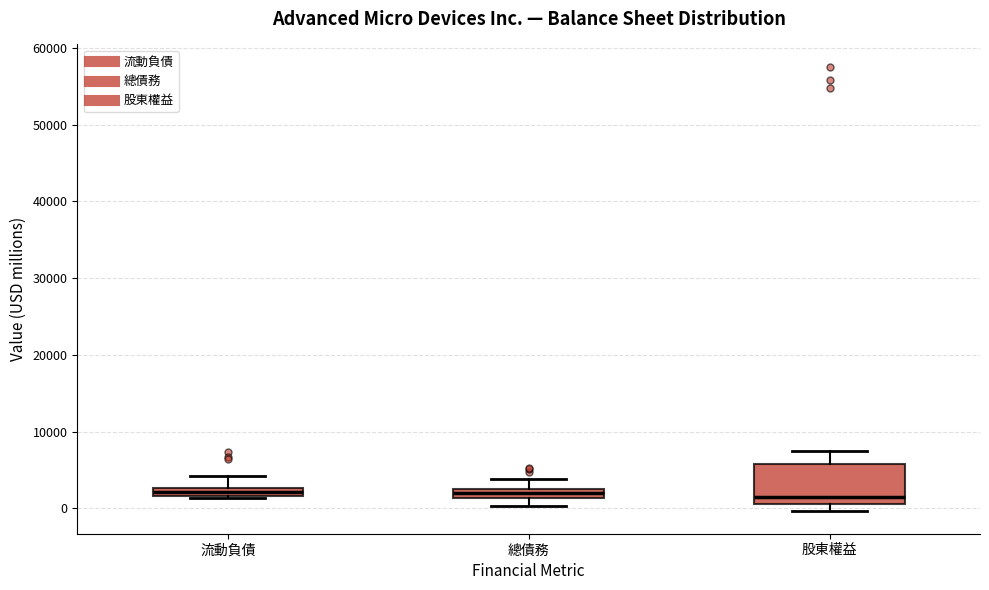

Where is the lower edge of the box for 股東權益 on the y-axis? The values are not printed on the chart, so give them approximately, as read against the axis.

1000